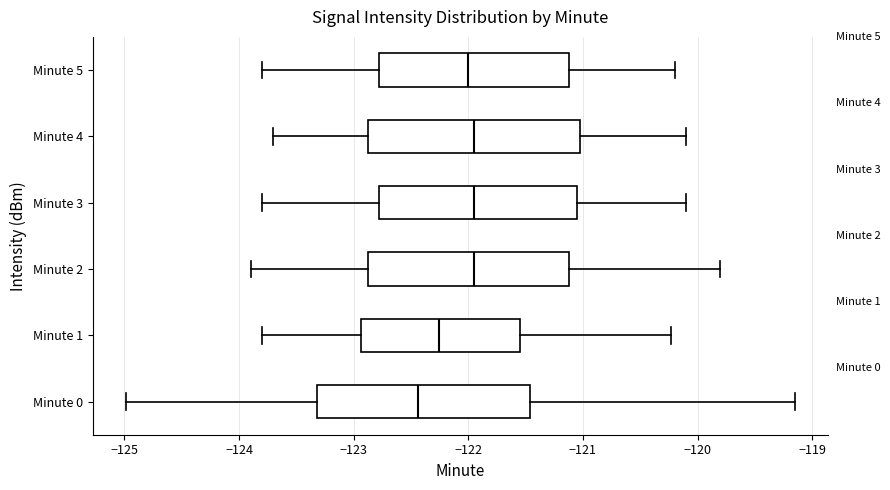

Where does the median line of the box for Minute 0 sit on the x-axis? The values are not printed on the chart, so give them approximately, as read against the axis.

-122.4